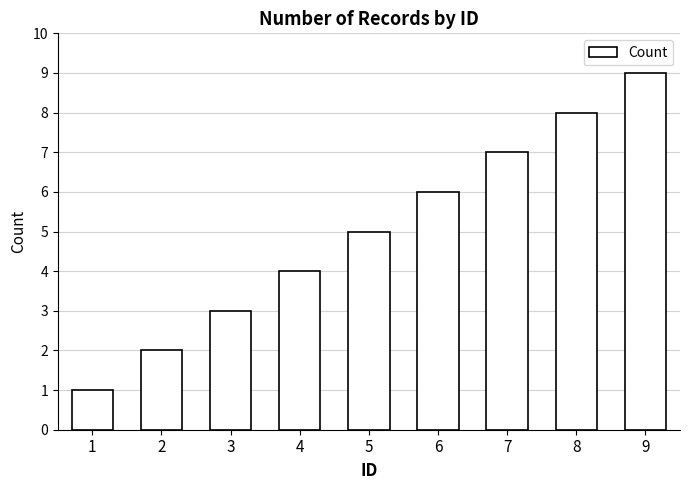

What is the approximate value at 2?

2